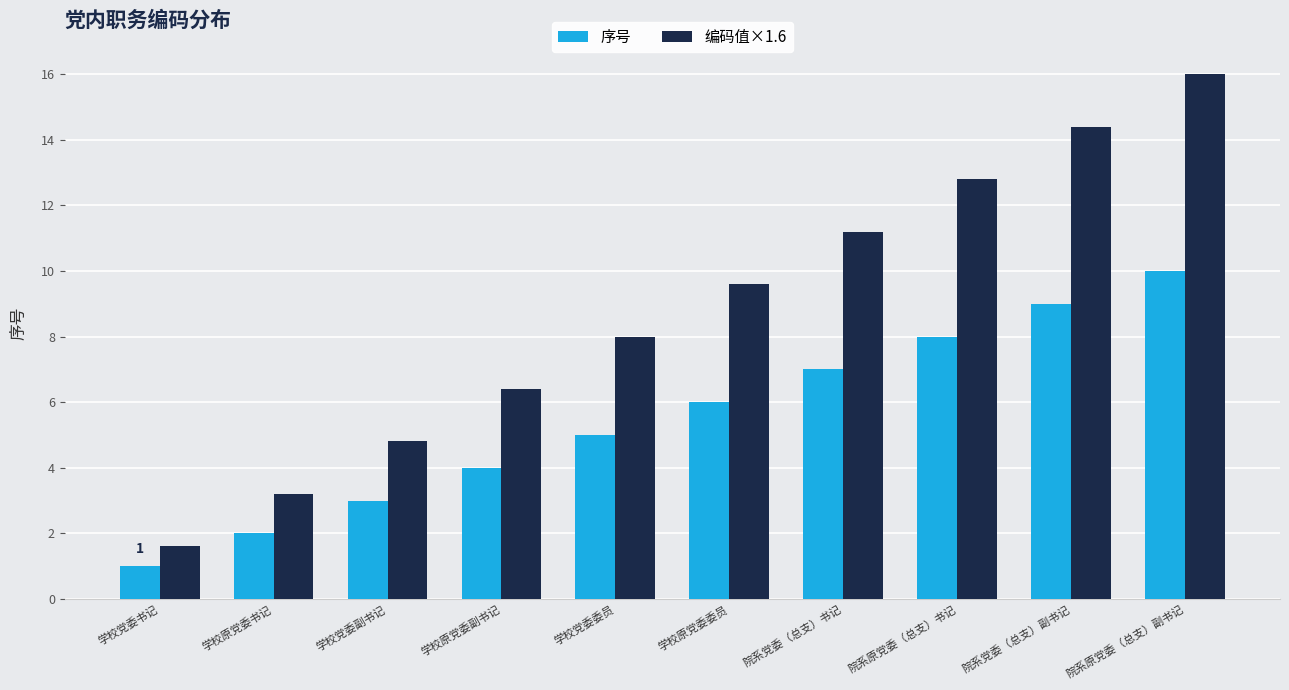

Reading left to right, what are all the values shown in this chart?

序号: 1.0	2.0	3.0	4.0	5.0	6.0	7.0	8.0	9.0	10.0
编码值×1.6: 1.6	3.2	4.8	6.4	8.0	9.6	11.2	12.8	14.4	16.0